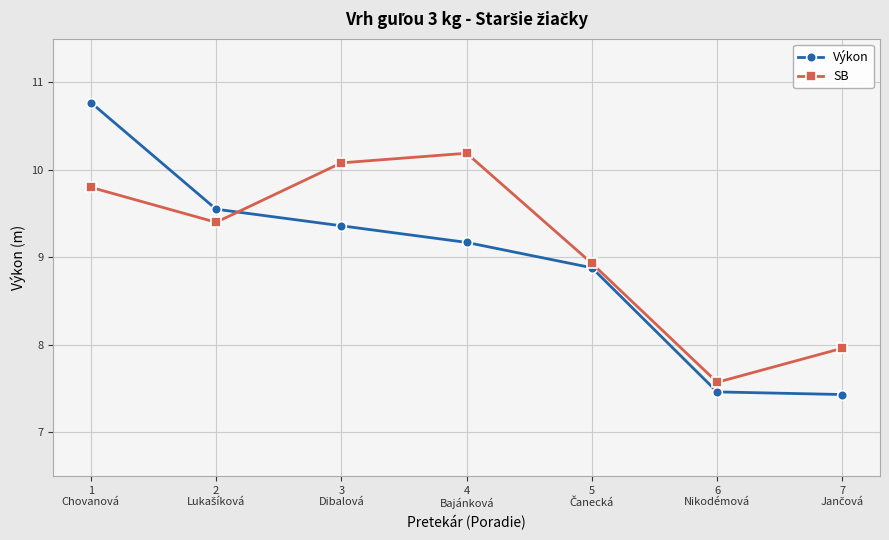

Which series has the largest range (max minus min)?

Výkon